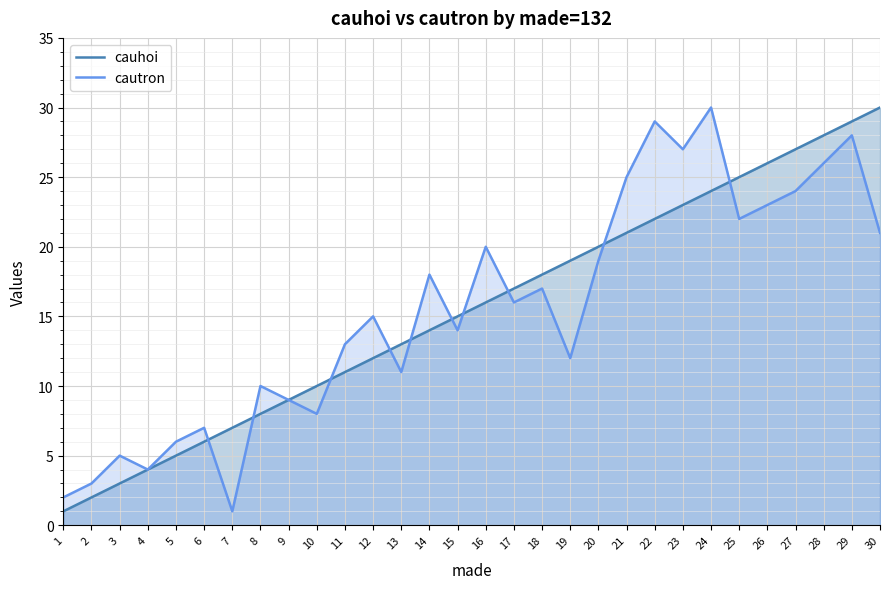

Does the chart display data point markers on the line(s)?

No